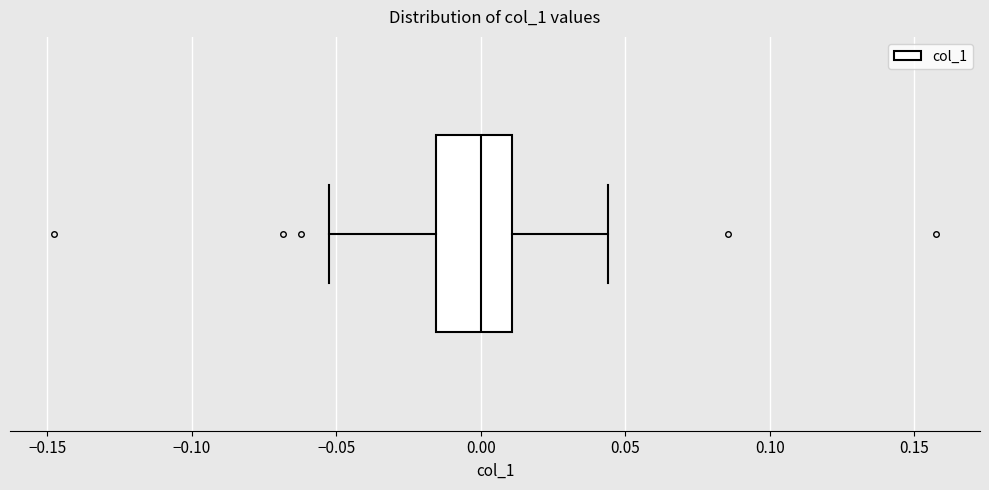

Transcribe this box plot: give where the median line is, the range the box spans, and where the two whiskers end, as read against the x-axis. The values are not printed on the chart, so give them approximately, as read against the axis.

median 0.000, box -0.015 to 0.010, whiskers -0.050 to 0.045